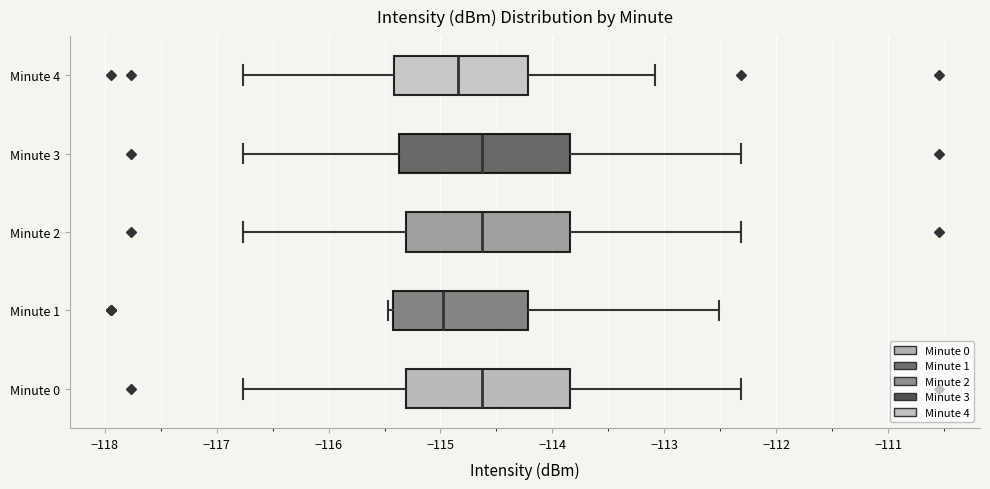

Which box has the furthest to the left median line?

Minute 1